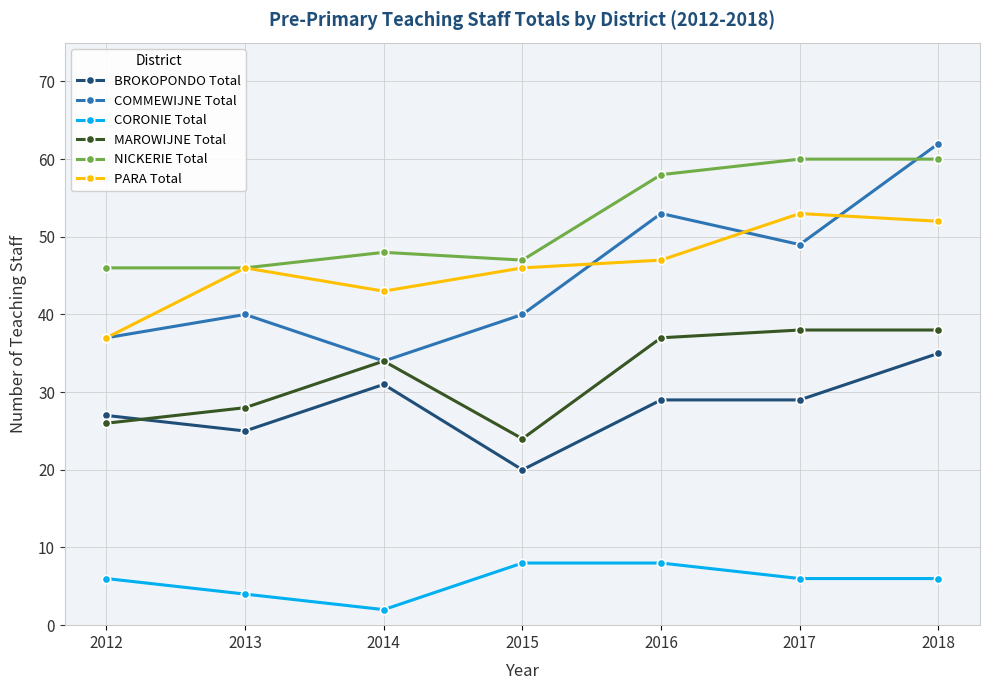

What are all the series names shown in the legend?

BROKOPONDO Total, COMMEWIJNE Total, CORONIE Total, MAROWIJNE Total, NICKERIE Total, PARA Total